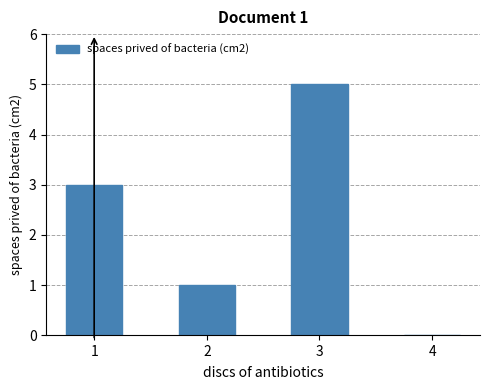

Reading left to right, what are all the values shown in this chart?

1=3	2=1	3=5	4=0